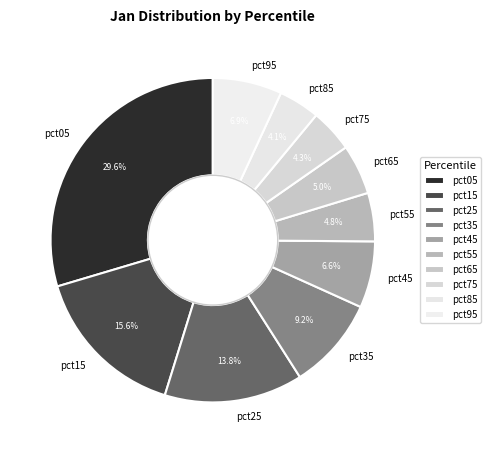

Is there any slice that represents more than half of the pie?

No